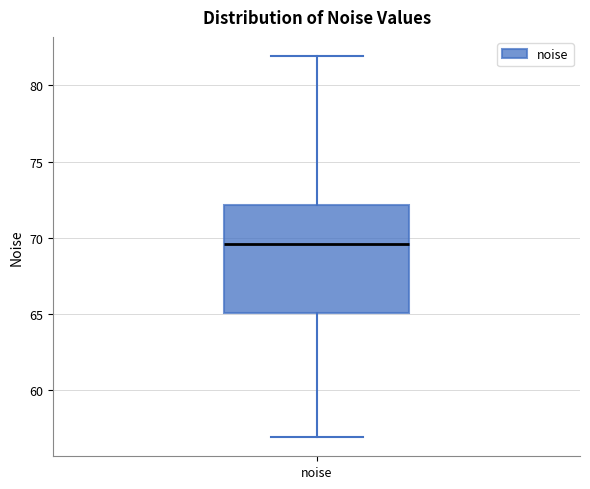

Where is the upper edge of the box for noise on the y-axis? The values are not printed on the chart, so give them approximately, as read against the axis.

72.0